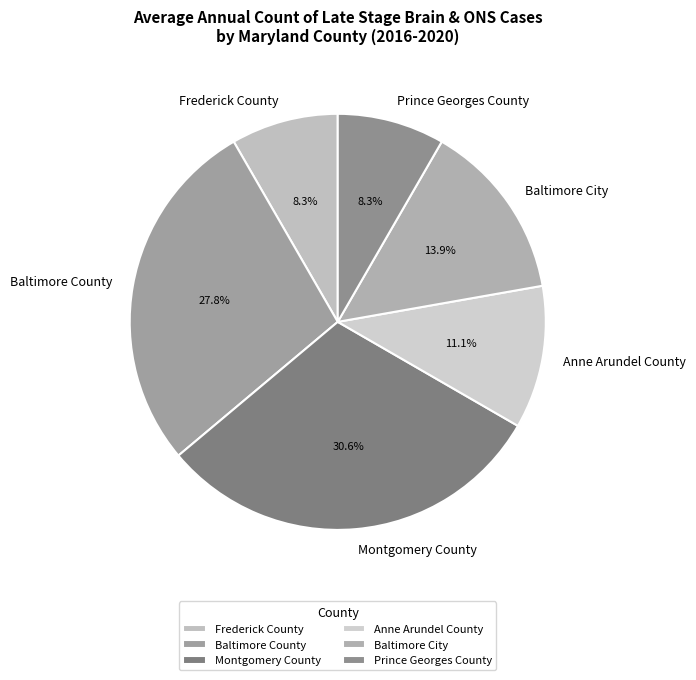

How many segments does this pie chart have?

6